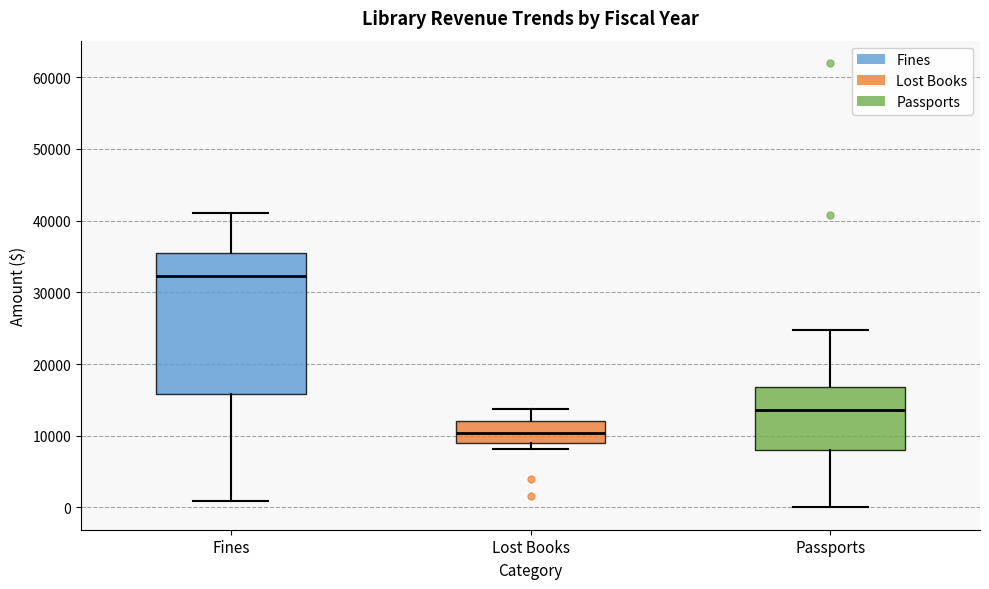

Where does the lower whisker of the box for Fines end on the y-axis? The values are not printed on the chart, so give them approximately, as read against the axis.

1000